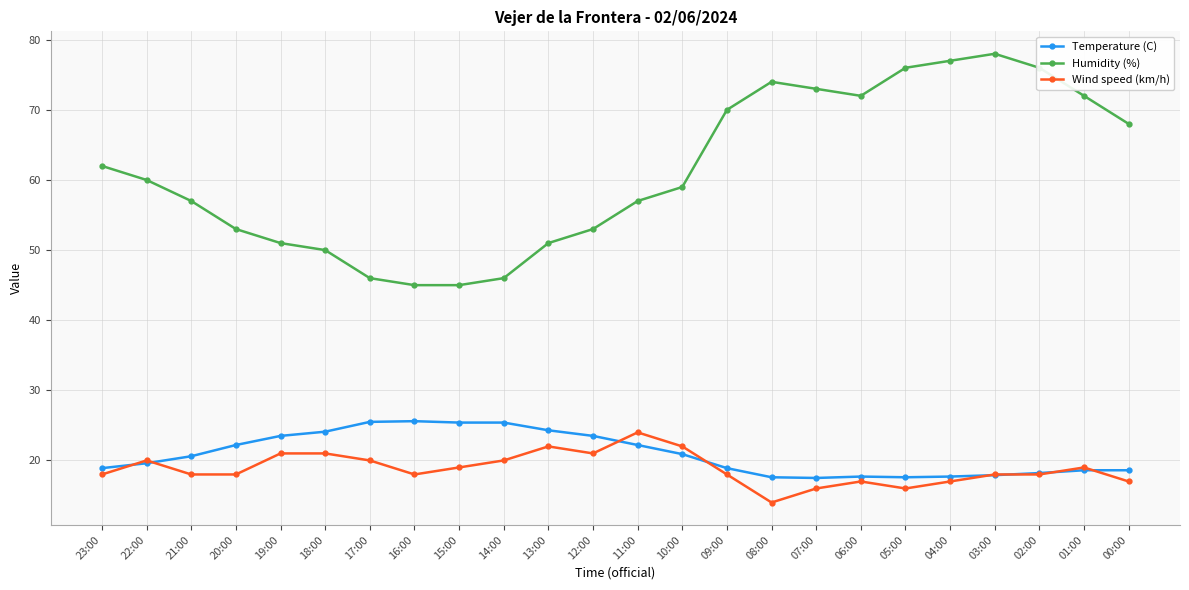

How many lines are shown in the chart?

3